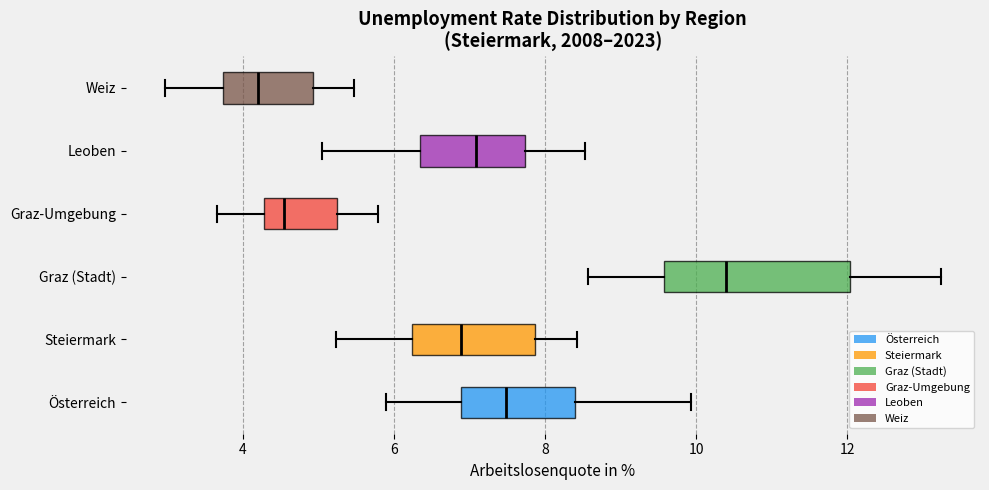

Which box has the furthest to the right median line?

Graz (Stadt)